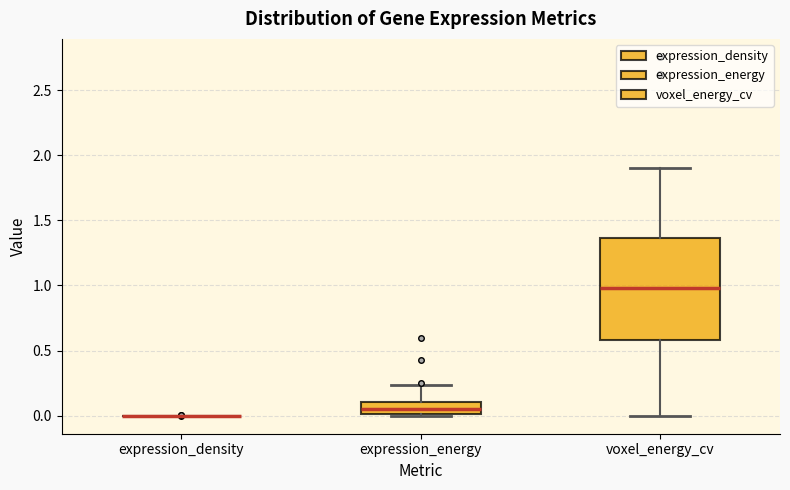

Comparing the boxes themselves (not the whiskers), which one is the tallest?

voxel_energy_cv